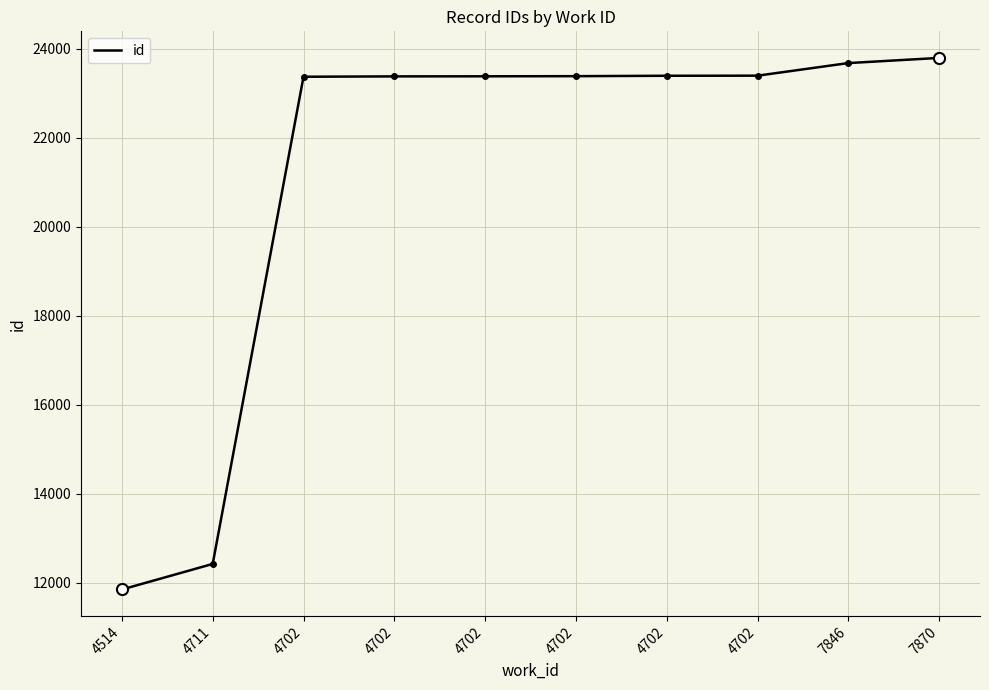

What is the smallest value displayed?

11853